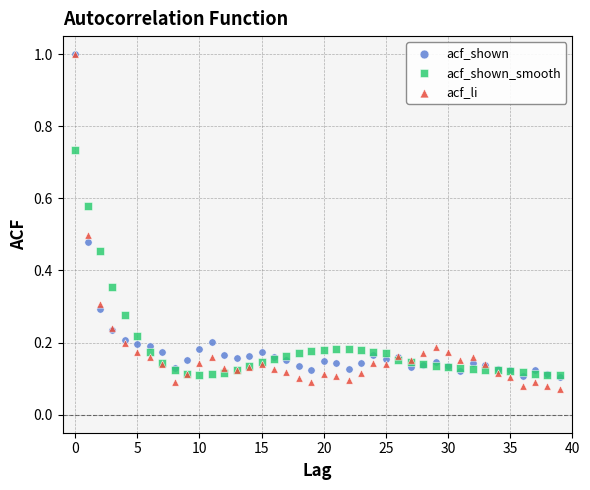

What are all the series names shown in the legend?

acf_shown, acf_shown_smooth, acf_li